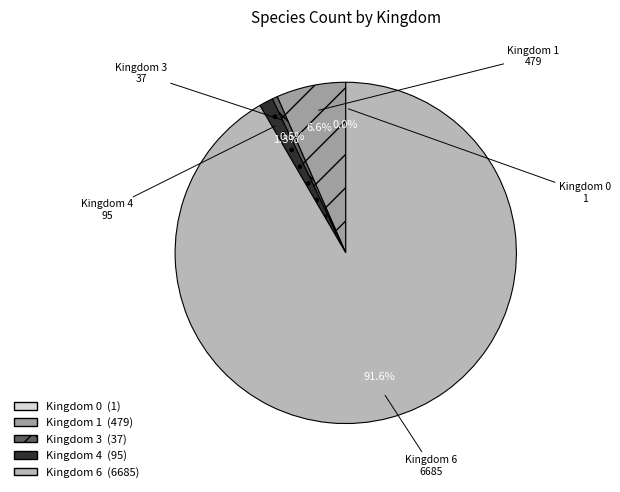

Is there a majority slice in this chart?

Yes